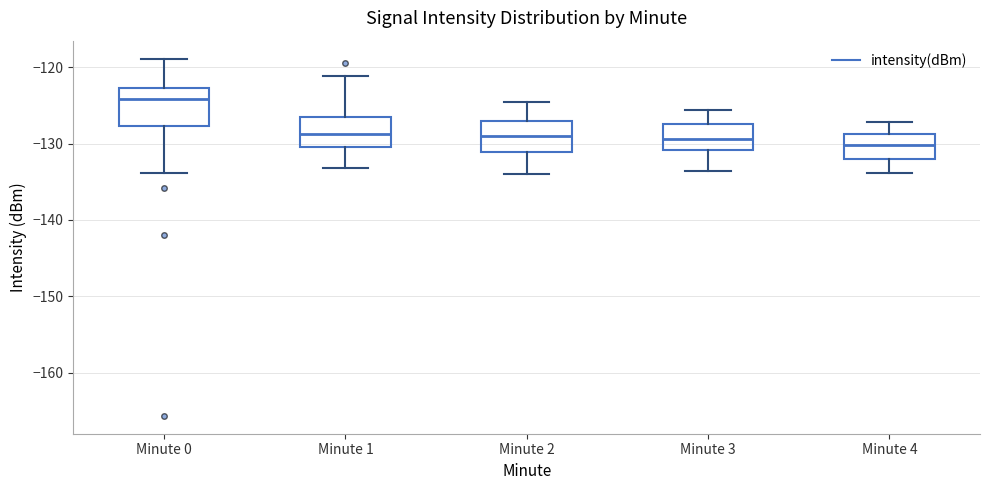

Reading left to right, transcribe this box plot: for each box, give where its median line is, the range the box spans, and where its two whiskers end, as read against the y-axis. The values are not printed on the chart, so give them approximately, as read against the axis.

Minute 0: median -124, box -128 to -123, whiskers -134 to -119
Minute 1: median -129, box -130 to -126, whiskers -133 to -121
Minute 2: median -129, box -131 to -127, whiskers -134 to -124
Minute 3: median -129, box -131 to -127, whiskers -134 to -126
Minute 4: median -130, box -132 to -129, whiskers -134 to -127